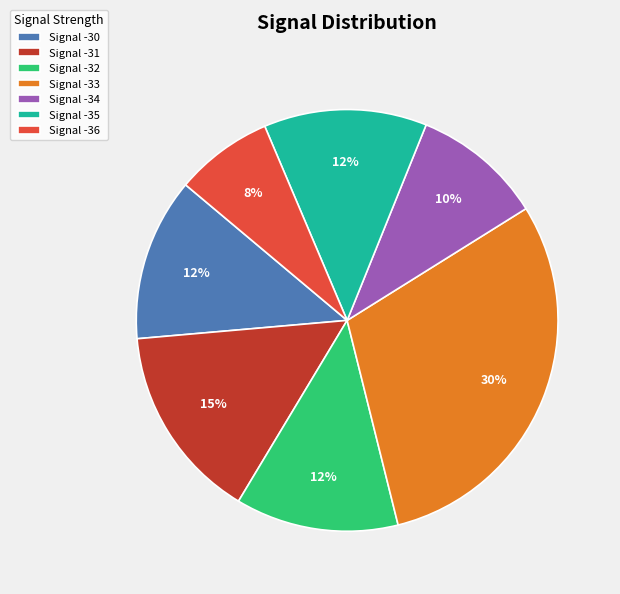

To the nearest percent, what percentage of the pie is Signal -35?

12%